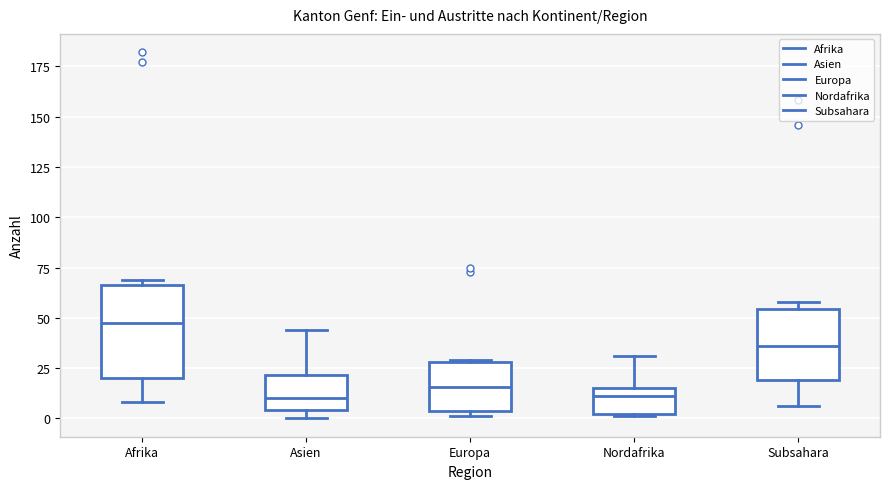

Which box's median line is the highest?

Afrika